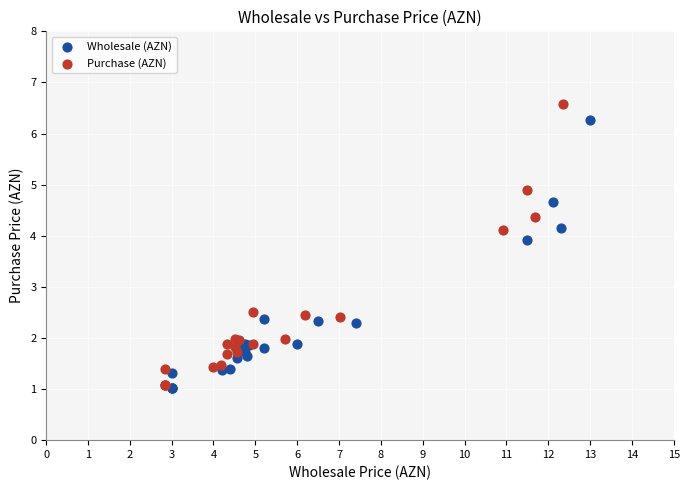

Which series has the widest spread of Y values?

Purchase (AZN)